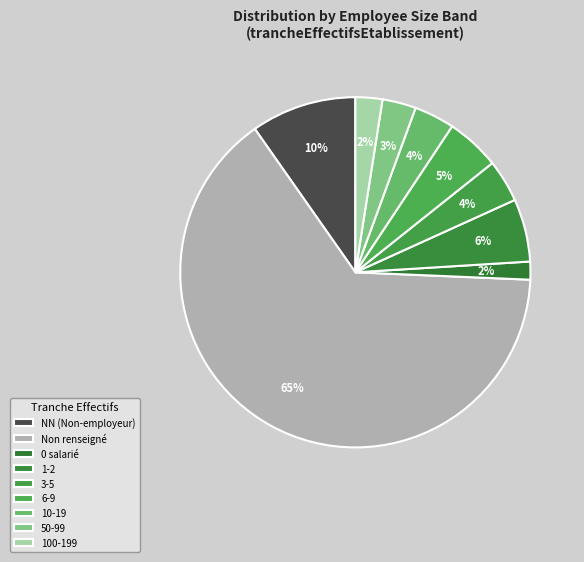

How many slices are in this pie chart?

9